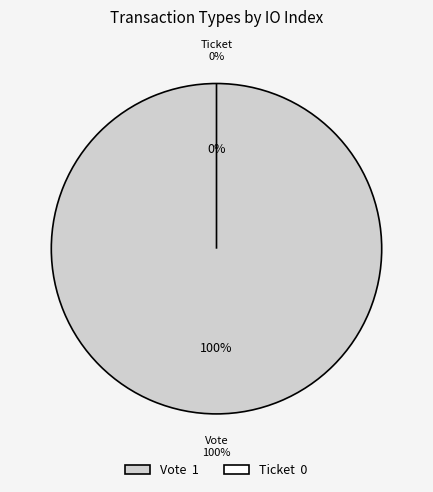

Is it true that Vote is 99% of the pie?

False